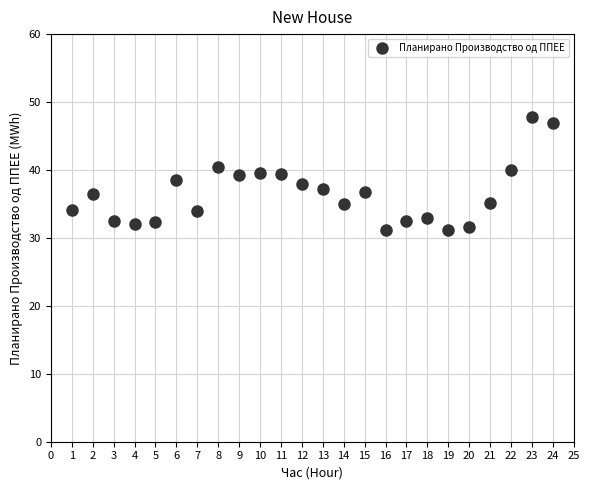

What is the range of Y values (max minus min)?

16.8